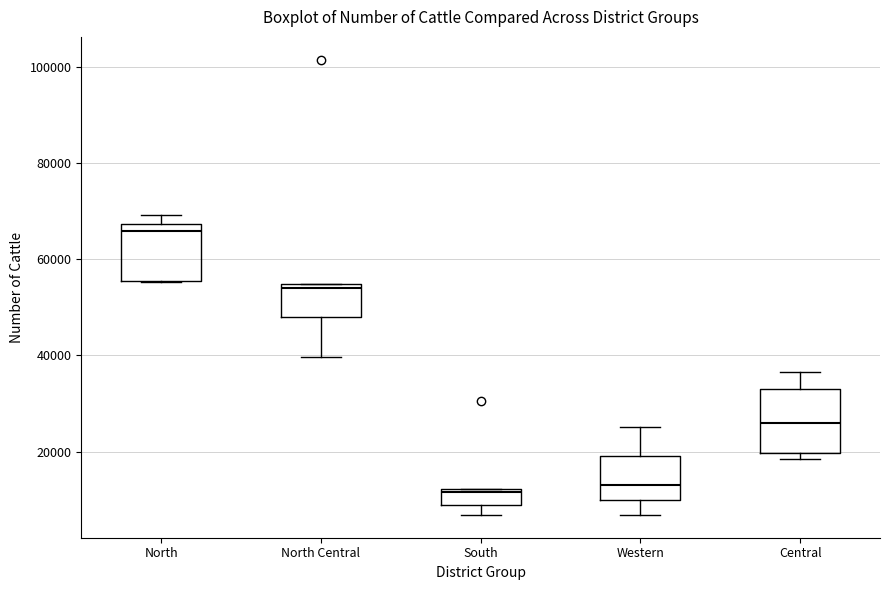

Reading left to right, transcribe this box plot: for each box, give where its median line is, the range the box spans, and where its two whiskers end, as read against the y-axis. The values are not printed on the chart, so give them approximately, as read against the axis.

North: median 66000, box 56000 to 68000, whiskers 56000 to 70000
North Central: median 54000 (just below the box's upper edge), box 48000 to 54000, whiskers 40000 to 54000
South: median 12000, box 8000 to 12000, whiskers 6000 to 12000
Western: median 14000, box 10000 to 20000, whiskers 6000 to 26000
Central: median 26000, box 20000 to 34000, whiskers 18000 to 36000